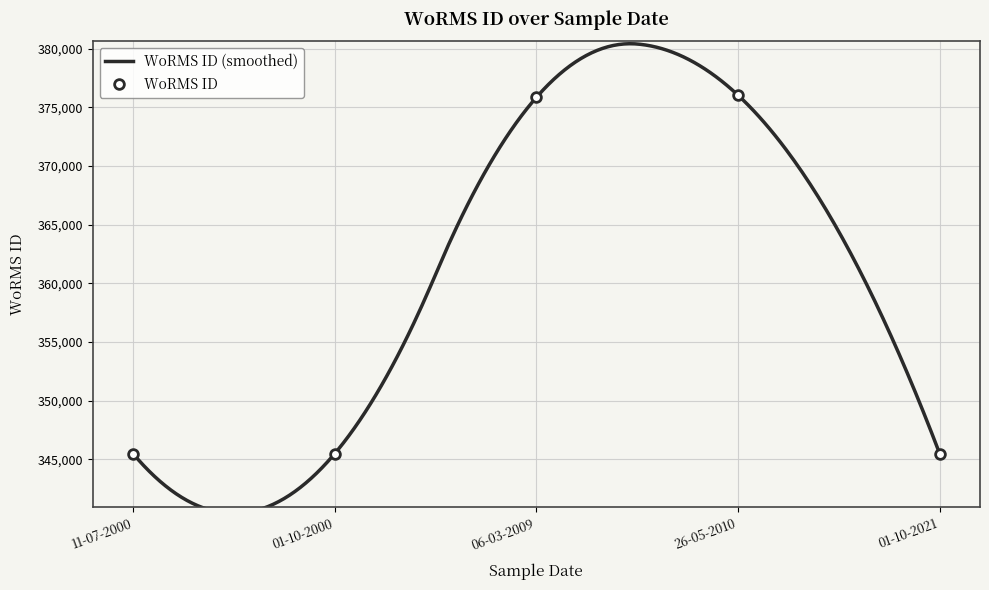

At which category does WoRMS ID reach its first local valley?

01-10-2000